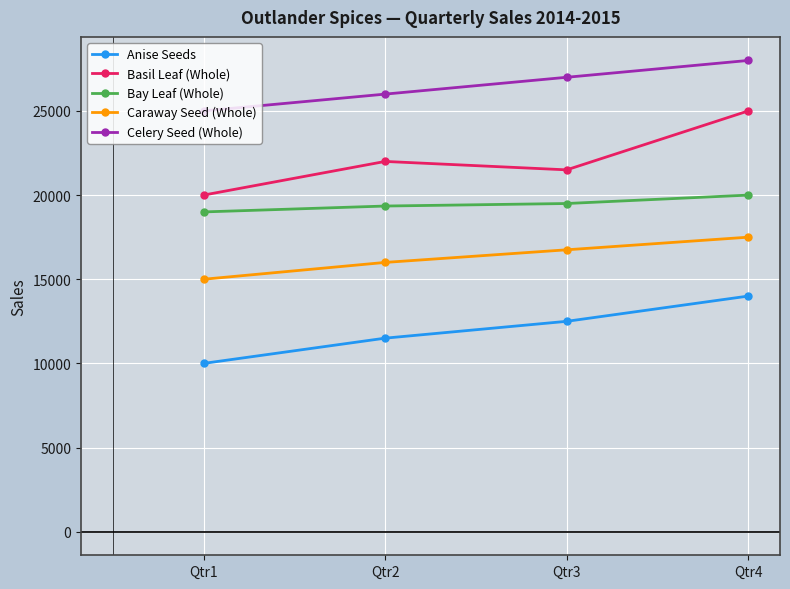

How many lines are shown in the chart?

5